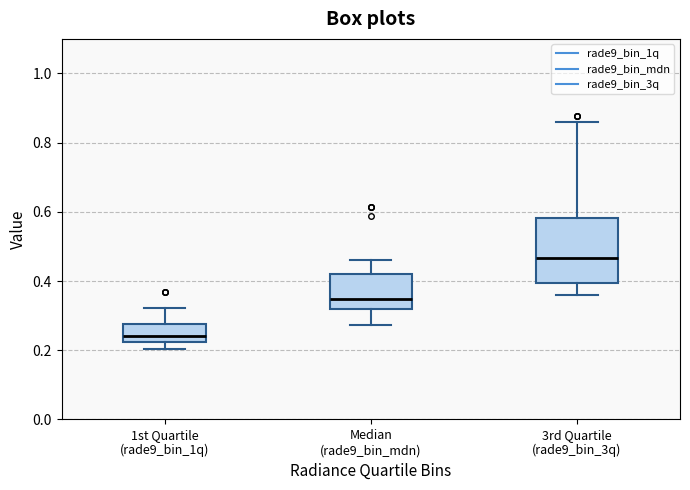

Reading left to right, transcribe this box plot: for each box, give where its median line is, the range the box spans, and where its two whiskers end, as read against the y-axis. The values are not printed on the chart, so give them approximately, as read against the axis.

1st Quartile (rade9_bin_1q): median 0.24, box 0.22 to 0.28, whiskers 0.20 to 0.32
Median (rade9_bin_mdn): median 0.34, box 0.32 to 0.42, whiskers 0.28 to 0.46
3rd Quartile (rade9_bin_3q): median 0.46, box 0.40 to 0.58, whiskers 0.36 to 0.86